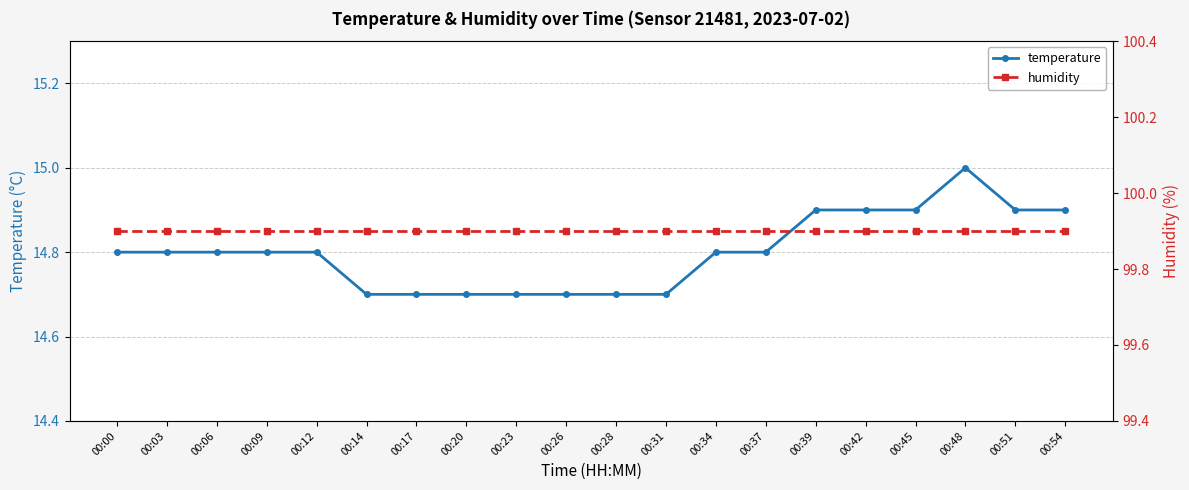

Is this an area chart (filled region under the line)?

No